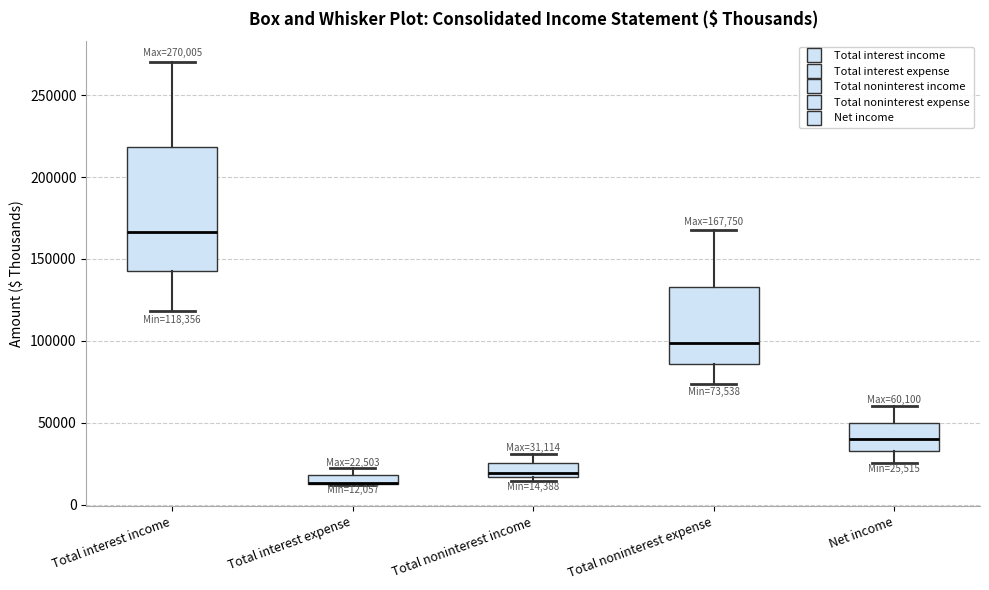

Comparing the boxes themselves (not the whiskers), which one is the tallest?

Total interest income